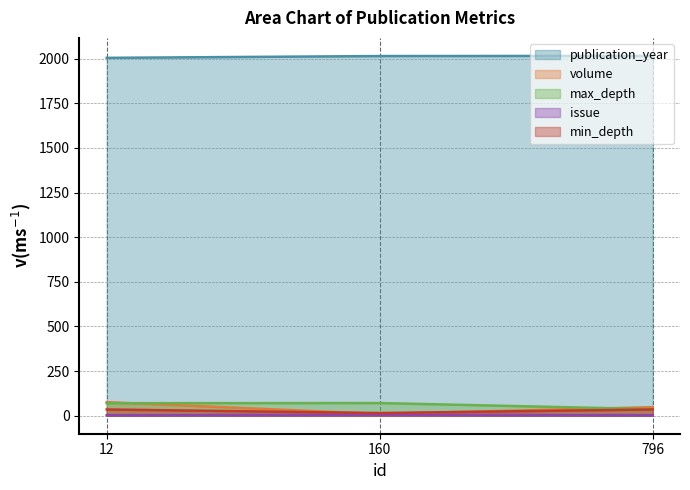

Where is min_depth nearest to the value 25?

12